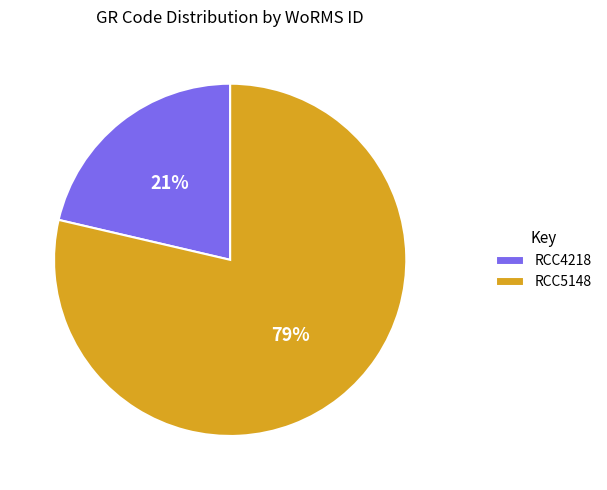

To the nearest percent, what is the combined percentage of RCC5148 and RCC4218?

100%